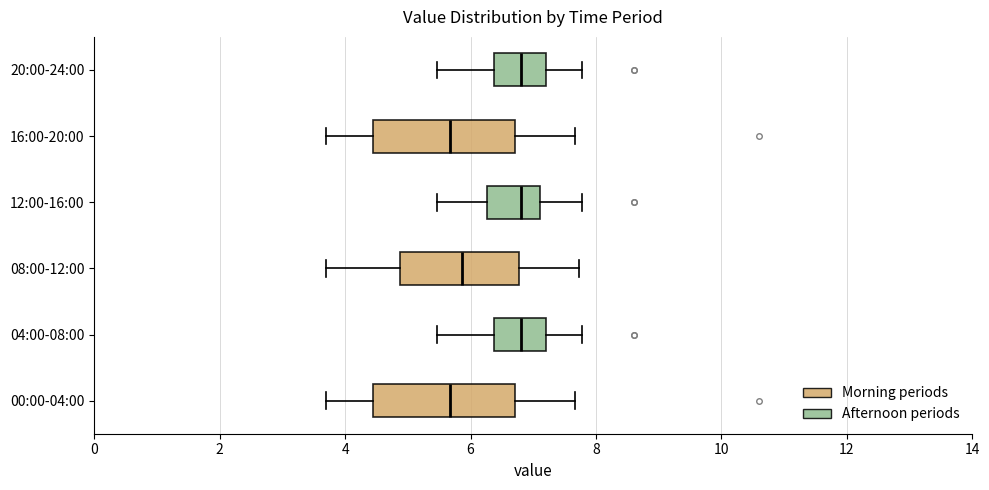

Where does the right whisker of the box for 16:00-20:00 end on the x-axis? The values are not printed on the chart, so give them approximately, as read against the axis.

7.6